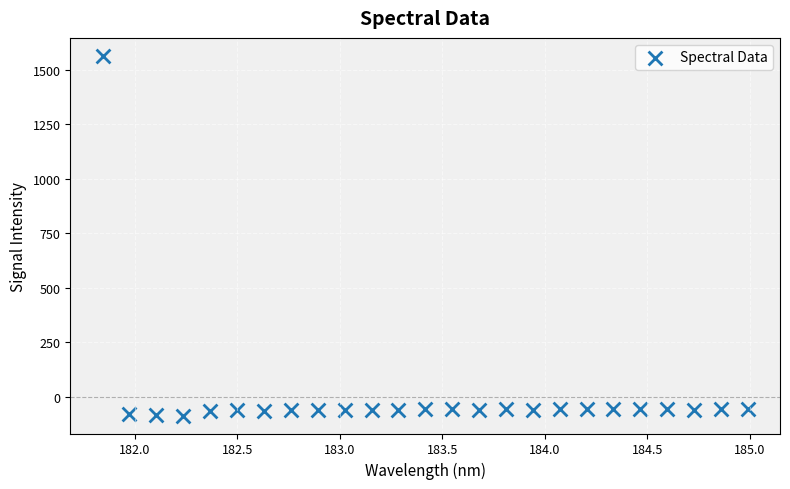

What is the range of Y values (max minus min)?

1649.1